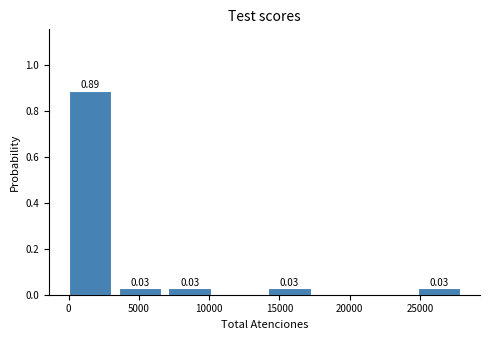

Over which range of the x-axis is the bar tallest?

0 to 3500